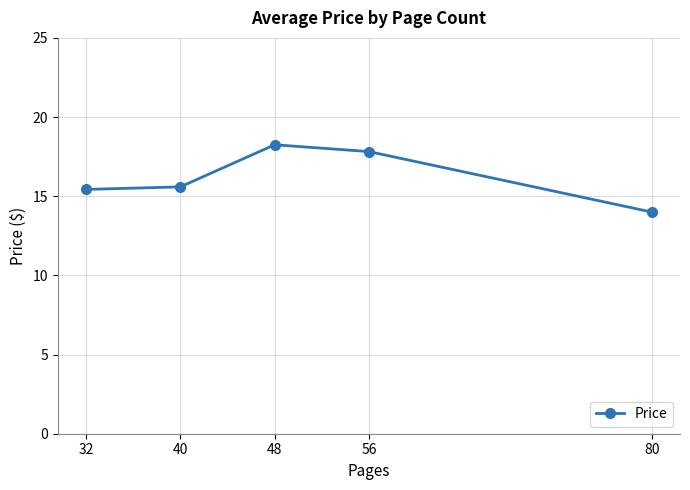

What is the change in value from 56 to 80?

-3.8